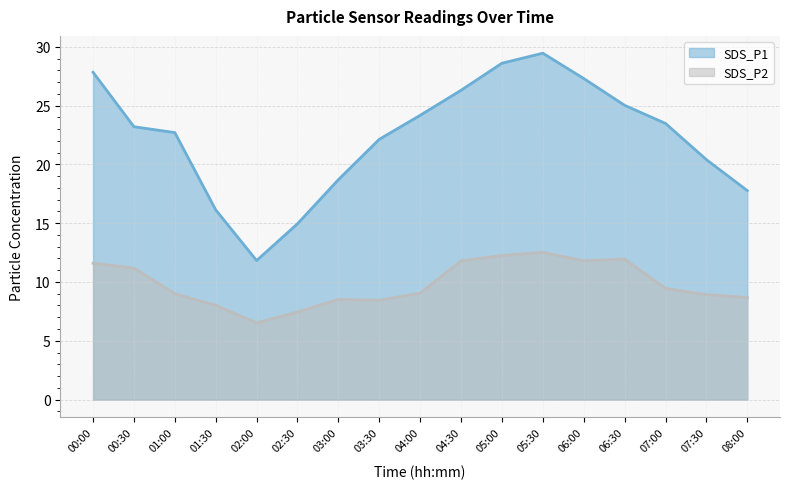

Which category has the highest value in the SDS_P1 series?

05:30